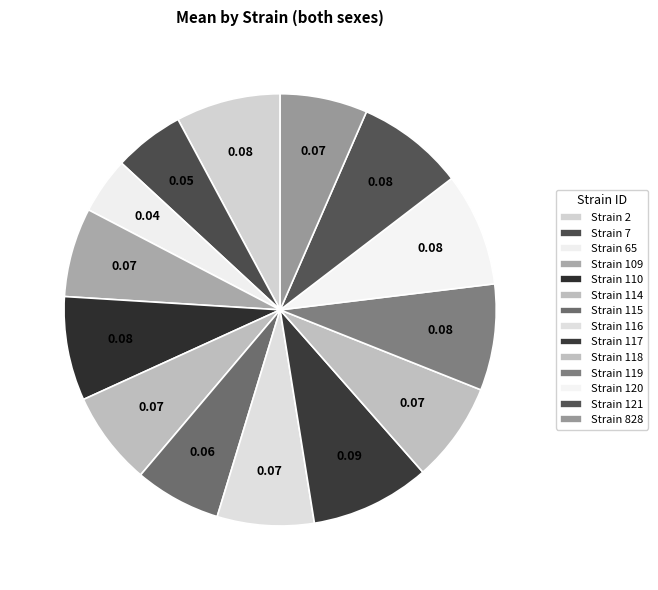

Does any single category account for the majority?

No